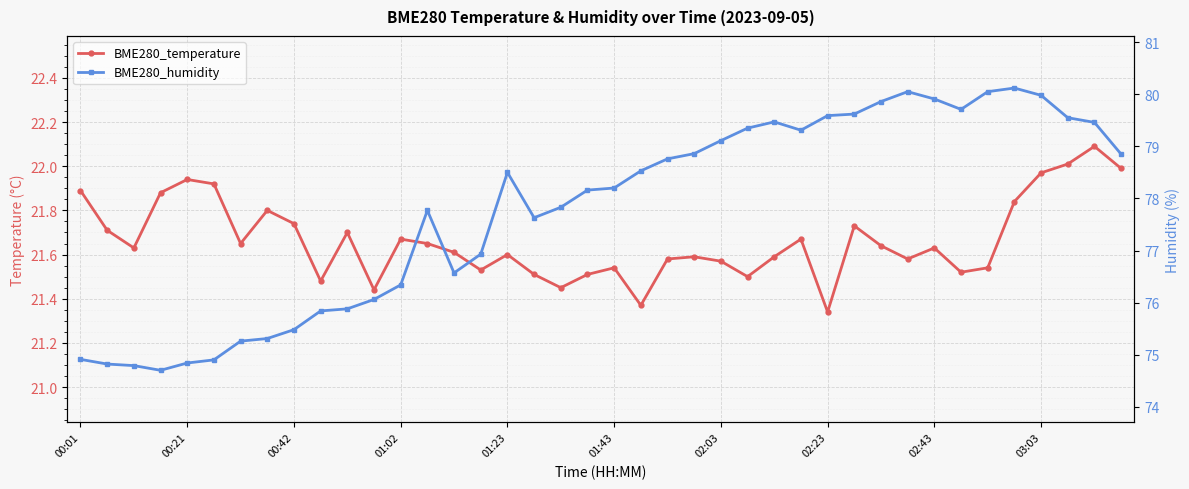

What is the minimum value shown in the chart?

21.3